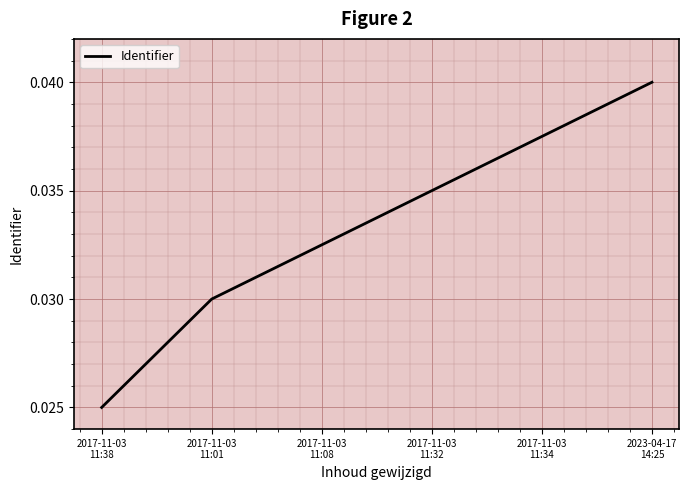

True or false: the data has more than 1 interior local peaks.

False